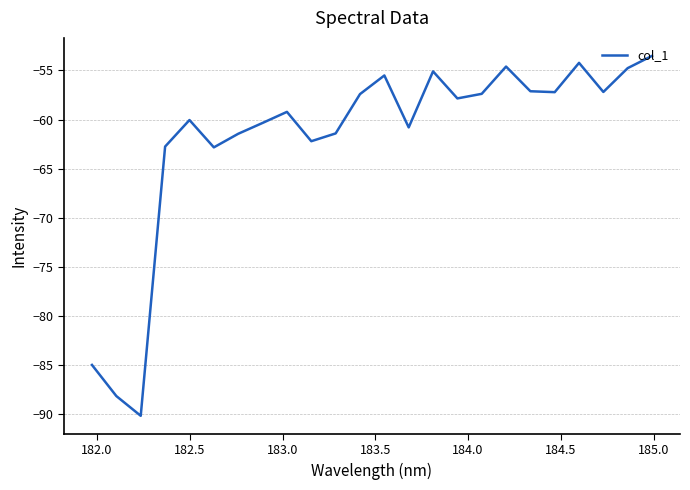

How many categories are shown in the chart?

24